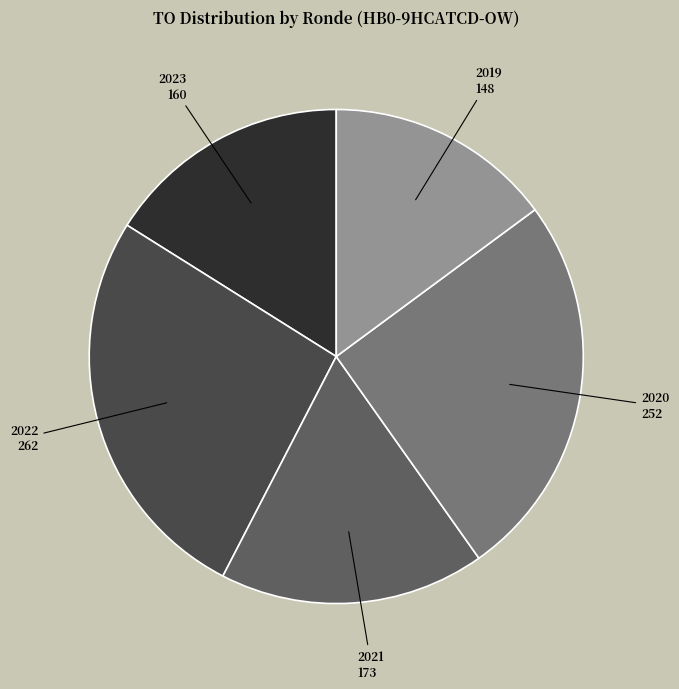

Is there a majority slice in this chart?

No